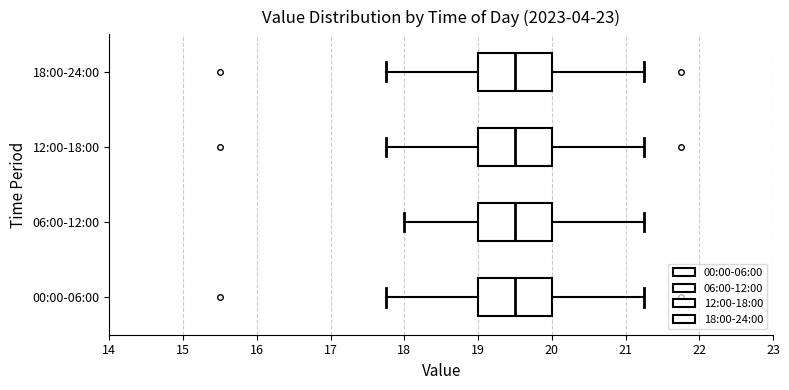

Reading bottom to top, read every box against the x-axis: the position of its median line, the range the box covers, and the ends of its whiskers. The values are not printed on the chart, so give them approximately, as read against the axis.

00:00-06:00: median 19.5, box 19.0 to 20.0, whiskers 17.8 to 21.3
06:00-12:00: median 19.5, box 19.0 to 20.0, whiskers 18.0 to 21.3
12:00-18:00: median 19.5, box 19.0 to 20.0, whiskers 17.8 to 21.3
18:00-24:00: median 19.5, box 19.0 to 20.0, whiskers 17.8 to 21.3